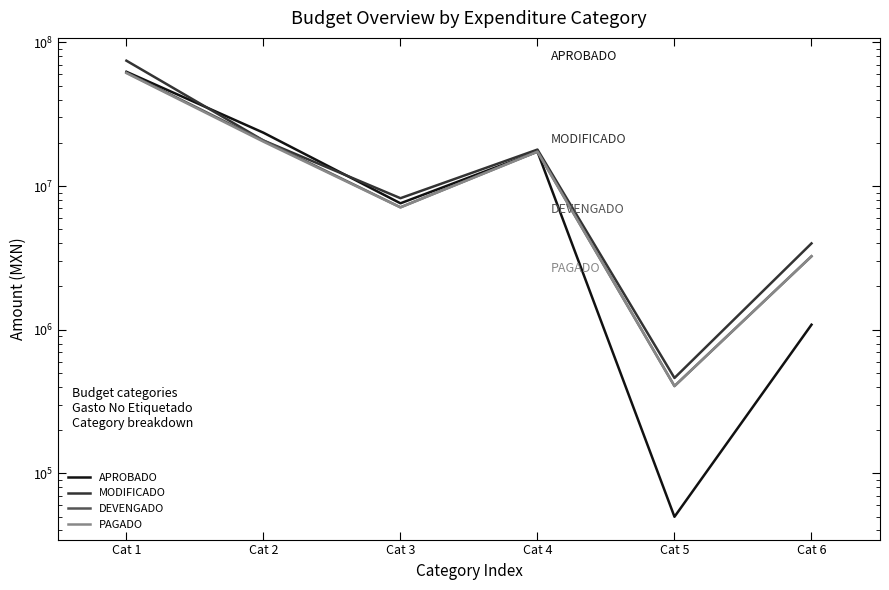

What is the approximate value of APROBADO at Cat 2?

23499091.5